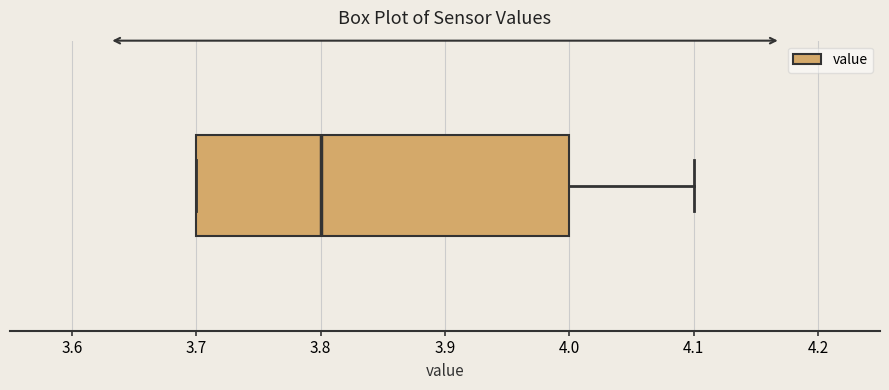

Where is the left edge of the box on the x-axis? The values are not printed on the chart, so give them approximately, as read against the axis.

3.7